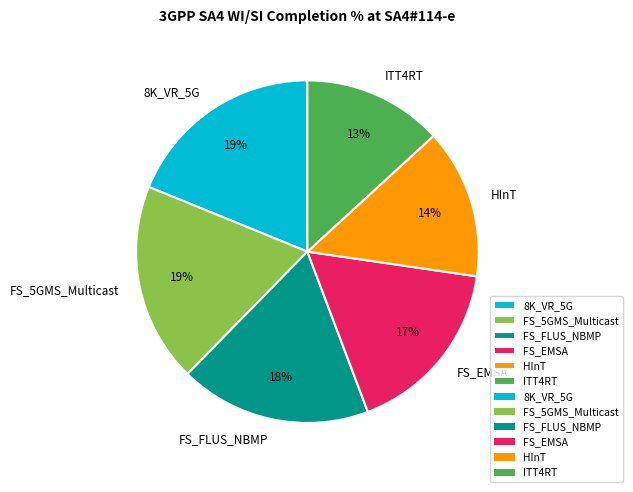

How many slices are in this pie chart?

6